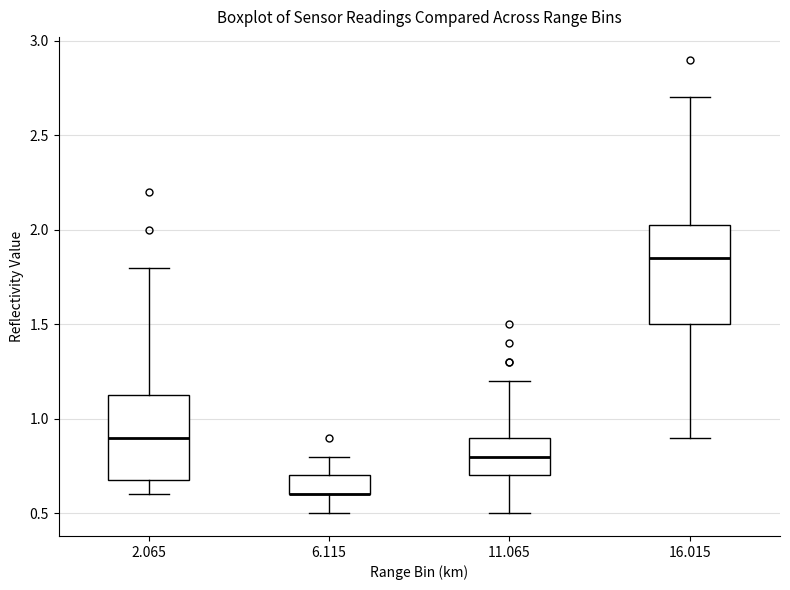

Which box is the tallest, from its lower edge to its upper edge?

16.015